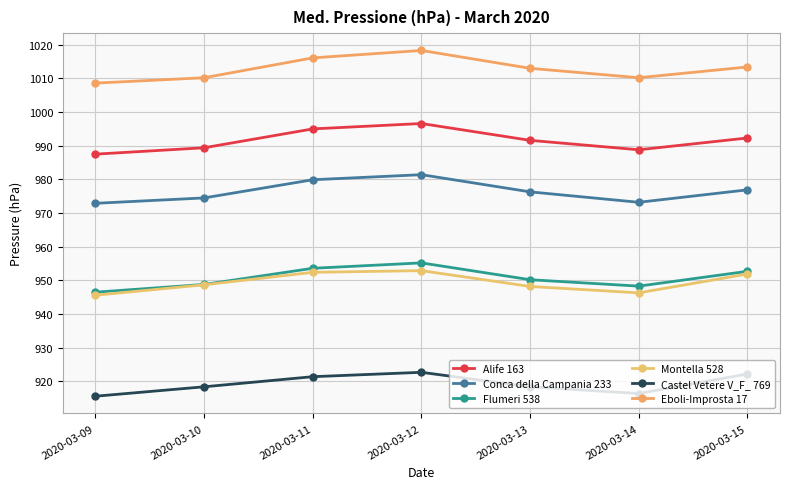

The Montella 528 series shows 1514.0 at 2020-03-11. True or false?

False